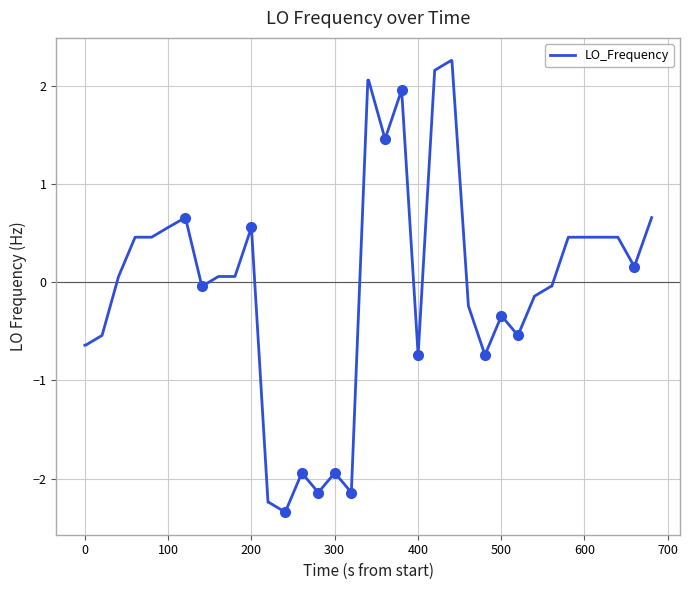

What is the minimum value shown in the chart?

-2.3